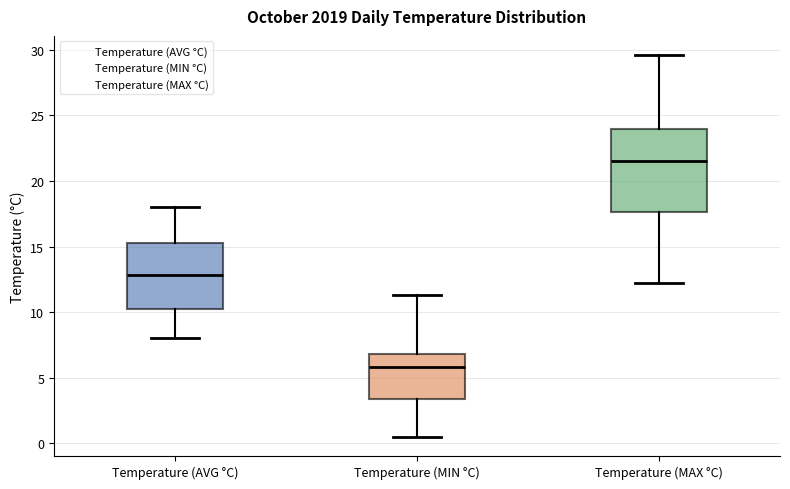

Where is the upper edge of the box for Temperature (AVG °C) on the y-axis? The values are not printed on the chart, so give them approximately, as read against the axis.

15.5